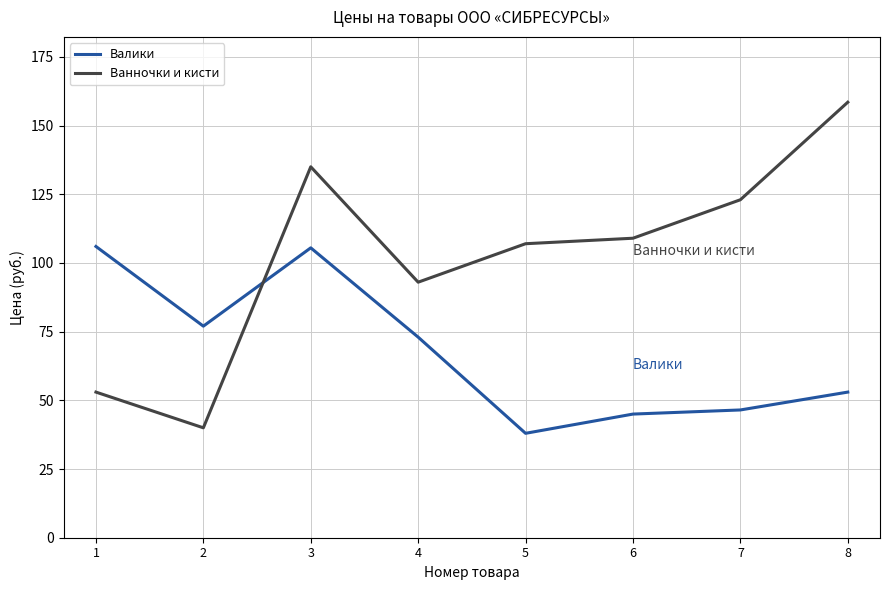

Is the value of Валики at 8 greater than the value of Ванночки и кисти at 7?

No